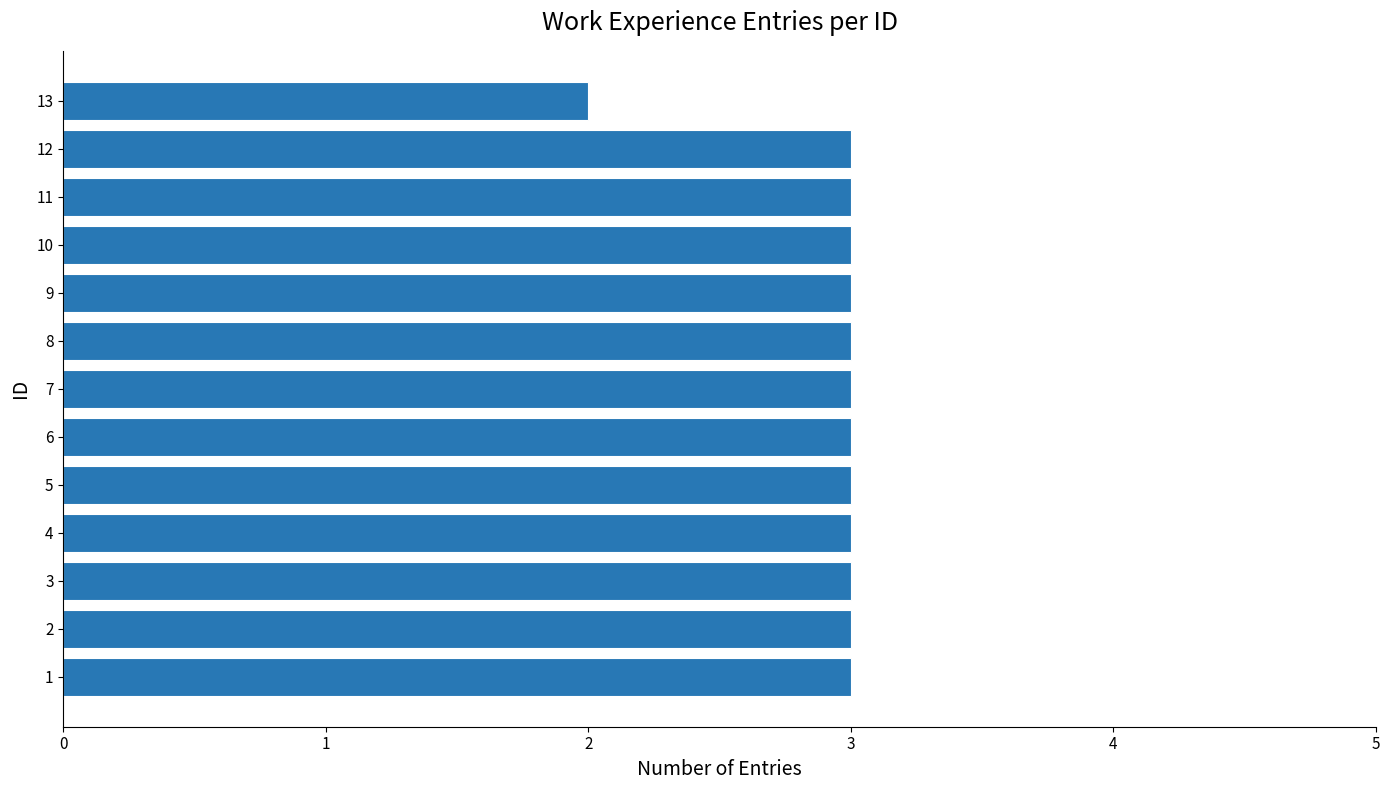

What value does the data have at 4?

3